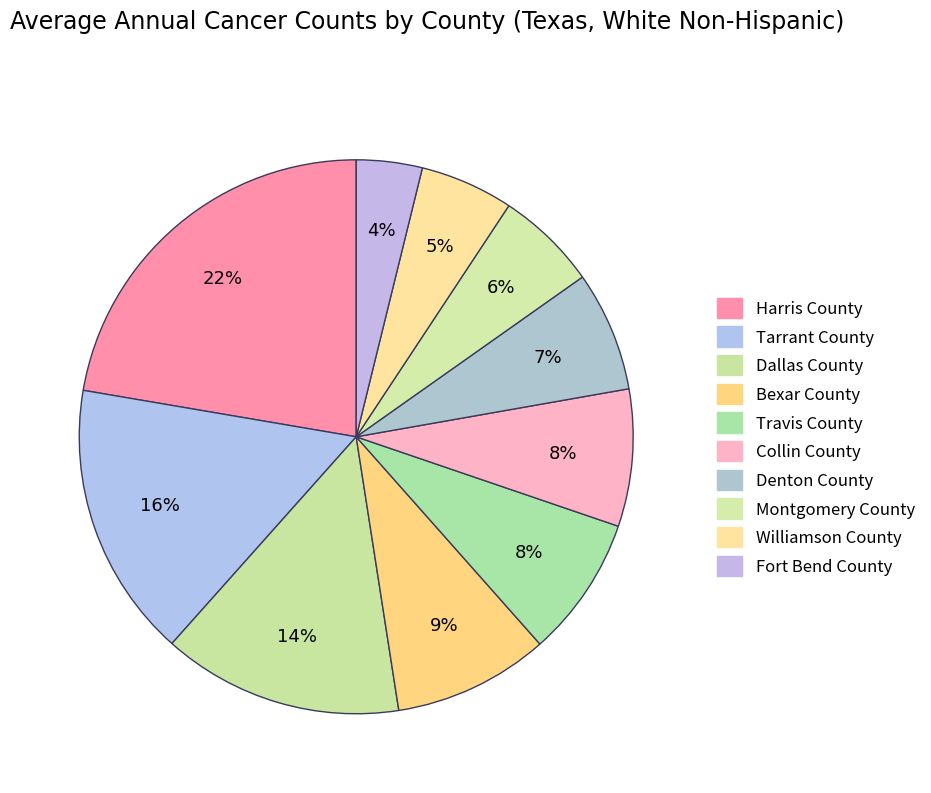

The Tarrant County slice represents 22% of the pie. True or false?

False